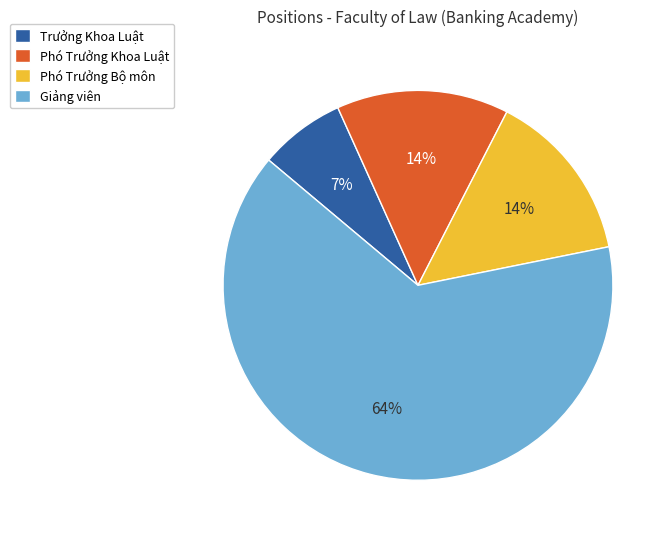

Count the number of slices in the pie.

4